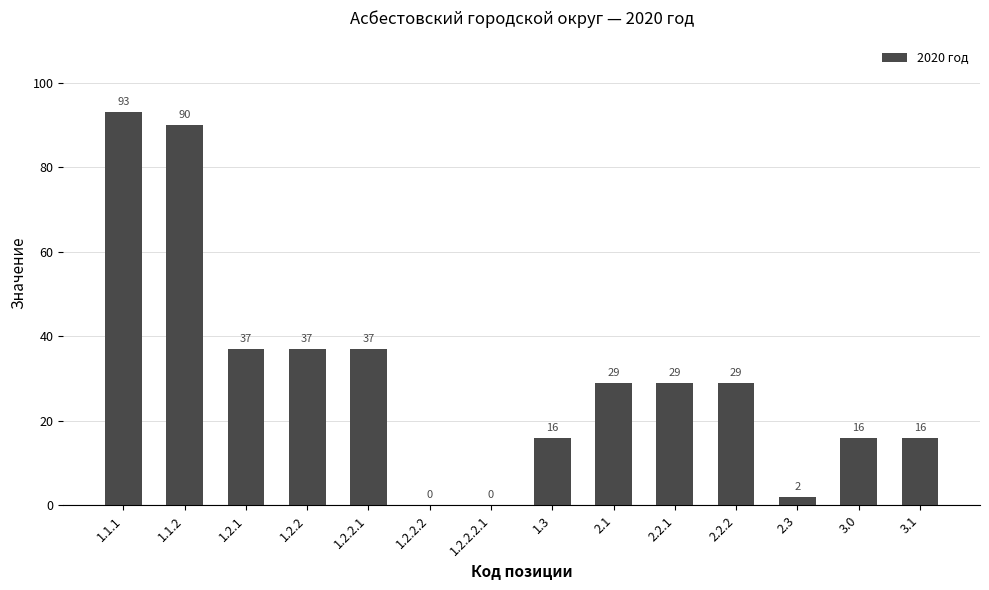

What is the sum of all values?

431